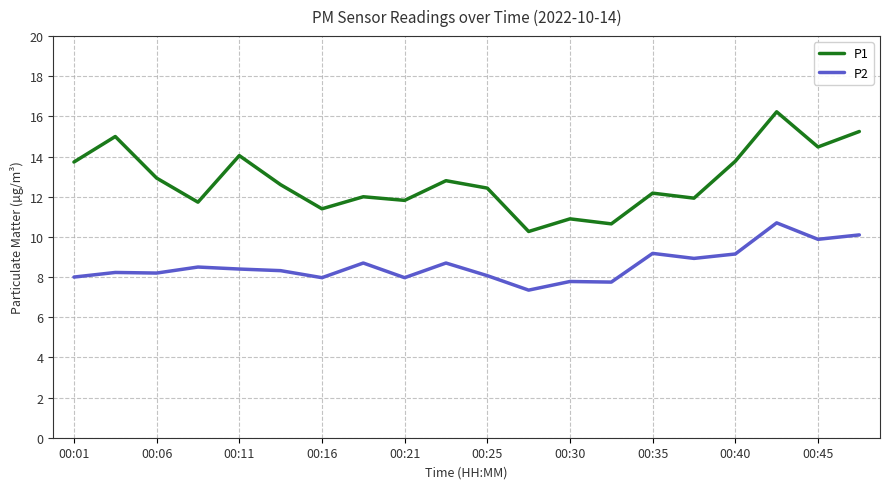

Does the chart have visible grid lines?

Yes